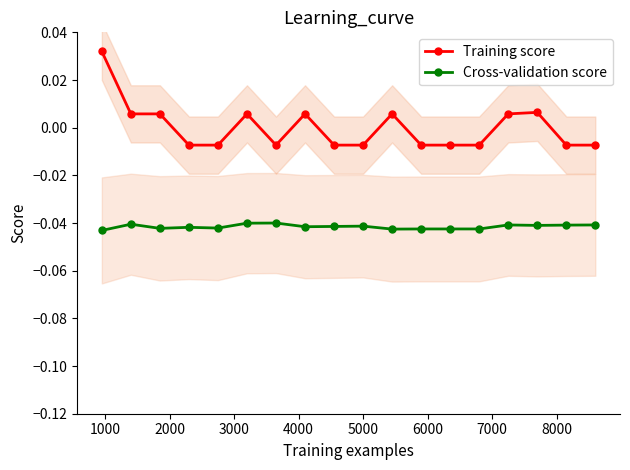

True or false: Cross-validation score and Training score cross at least once.

False